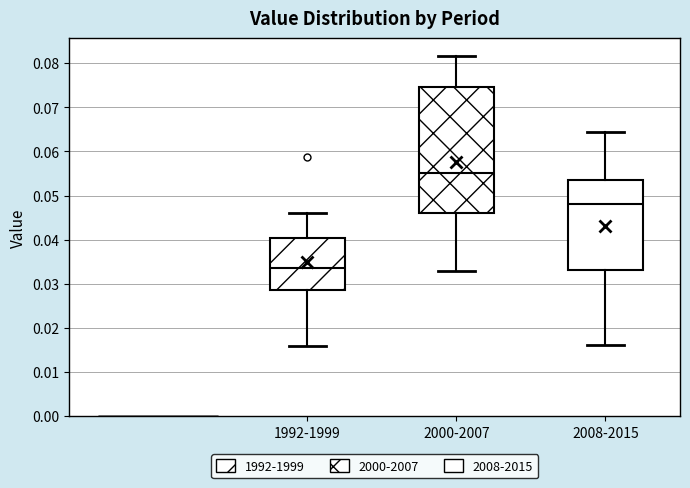

Reading left to right, transcribe this box plot: for each box, give where its median line is, the range the box spans, and where its two whiskers end, as read against the y-axis. The values are not printed on the chart, so give them approximately, as read against the axis.

1992-1999: median 0.034, box 0.029 to 0.040, whiskers 0.016 to 0.046
2000-2007: median 0.055, box 0.046 to 0.075, whiskers 0.033 to 0.082
2008-2015: median 0.048, box 0.033 to 0.053, whiskers 0.016 to 0.064